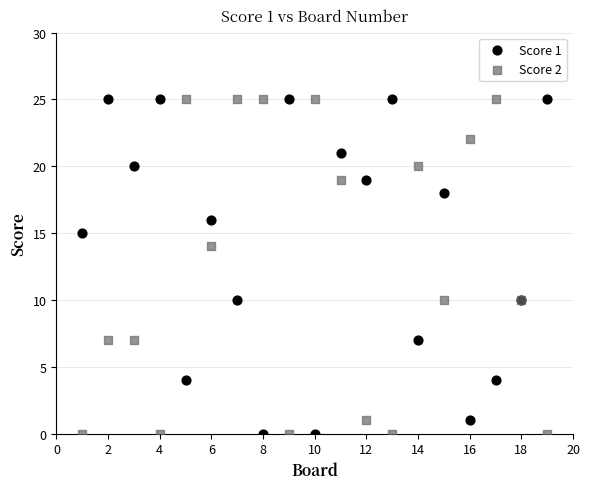

What is the X range (max minus min) for the scatter plot?

18